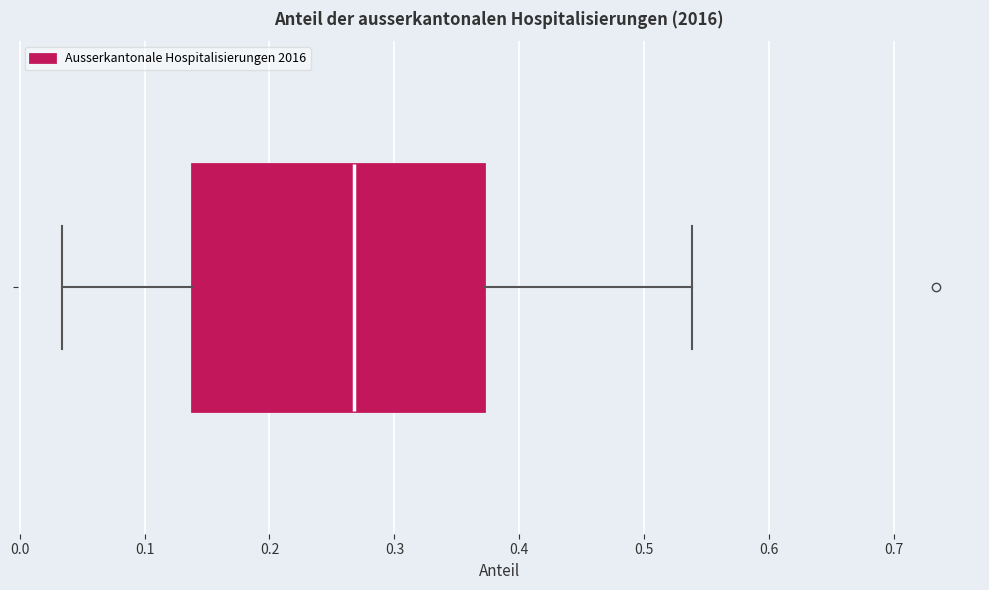

Read this box plot against the x-axis: the position of the median line, the range covered by the box, and the ends of both whiskers. The values are not printed on the chart, so give them approximately, as read against the axis.

median 0.27, box 0.14 to 0.37, whiskers 0.03 to 0.54